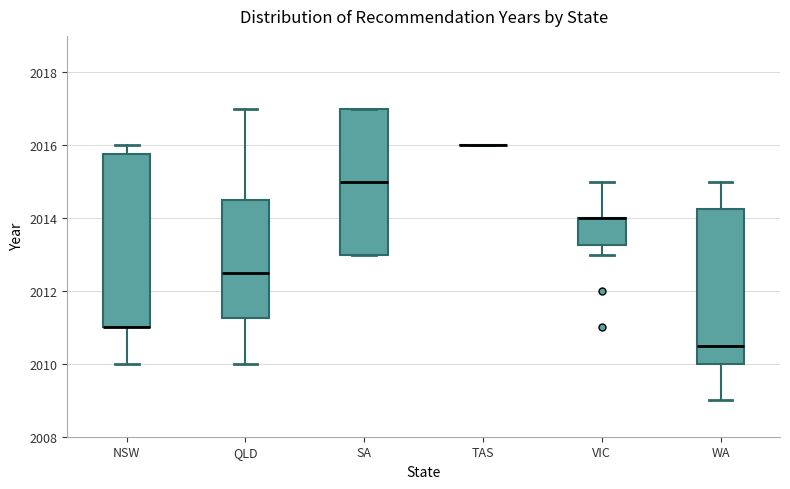

Comparing the boxes themselves (not the whiskers), which one is the tallest?

NSW